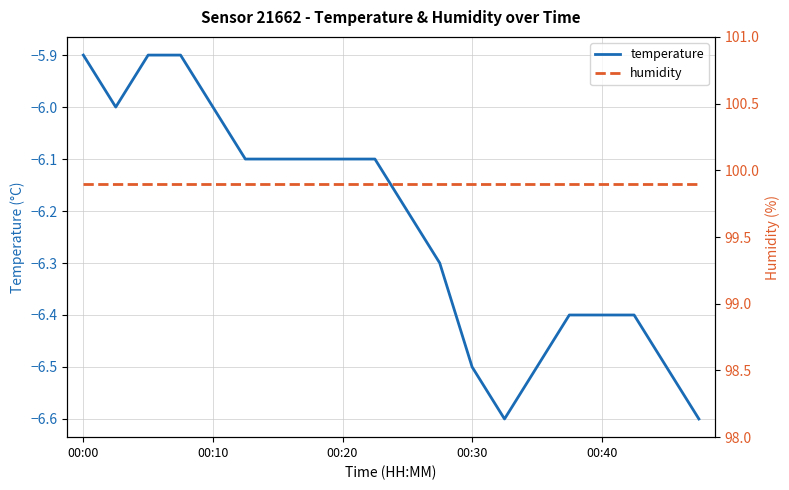

Rank the series at 13 from lowest to highest value.

temperature, humidity